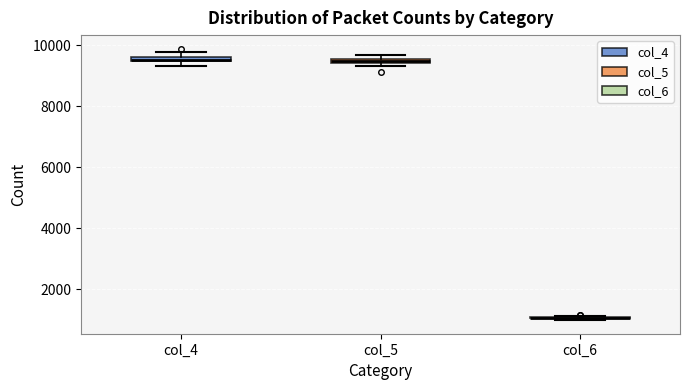

Where is the upper edge of the box for col_4 on the y-axis? The values are not printed on the chart, so give them approximately, as read against the axis.

9600